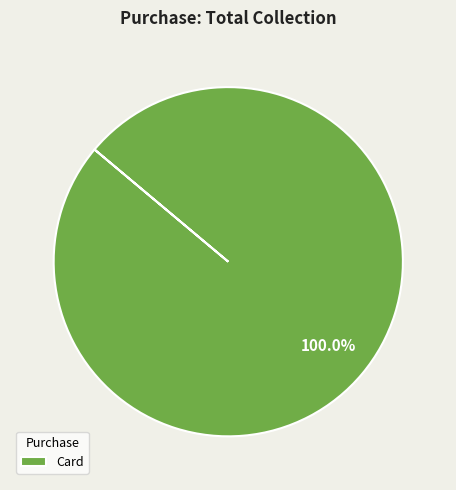

Is there a majority slice in this chart?

Yes